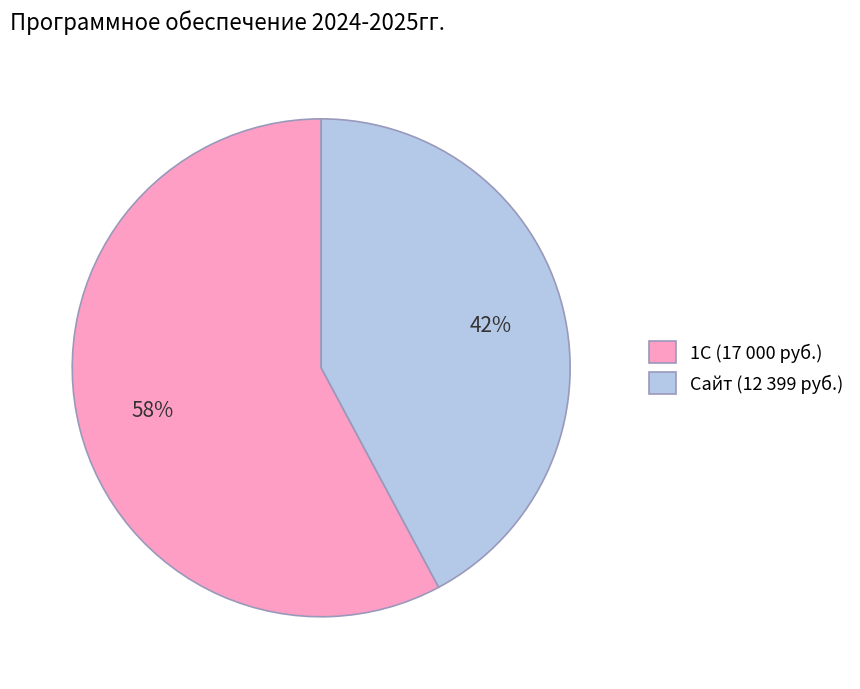

Do Сайт (12 399 руб.) and 1С (17 000 руб.) together represent more than half of the pie?

Yes